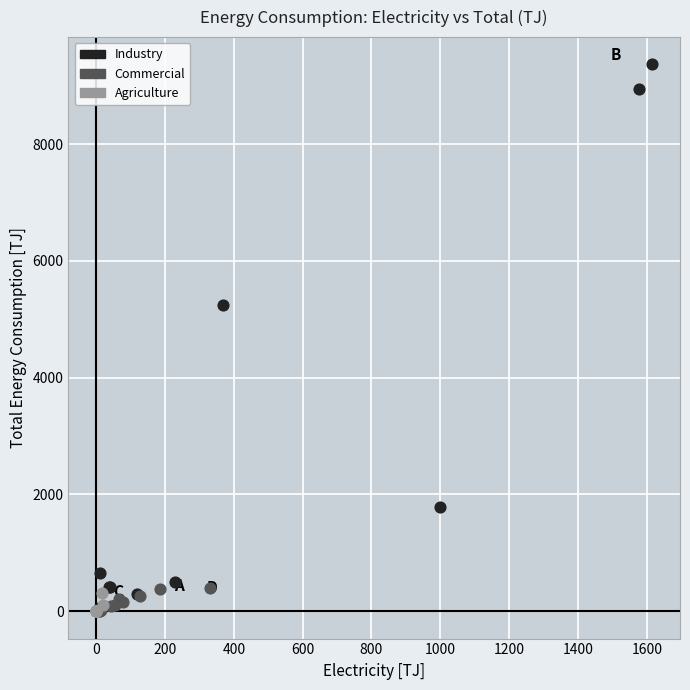

Which series has the widest spread of Y values?

Industry